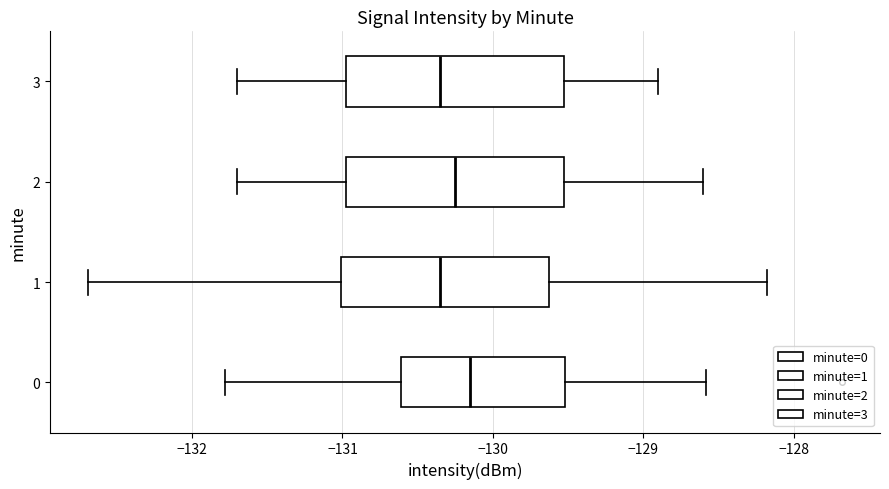

Reading bottom to top, read every box against the x-axis: the position of its median line, the range the box covers, and the ends of its whiskers. The values are not printed on the chart, so give them approximately, as read against the axis.

0: median -130.2, box -130.6 to -129.5, whiskers -131.8 to -128.6
1: median -130.4, box -131.0 to -129.6, whiskers -132.7 to -128.2
2: median -130.2, box -131.0 to -129.5, whiskers -131.7 to -128.6
3: median -130.3, box -131.0 to -129.5, whiskers -131.7 to -128.9